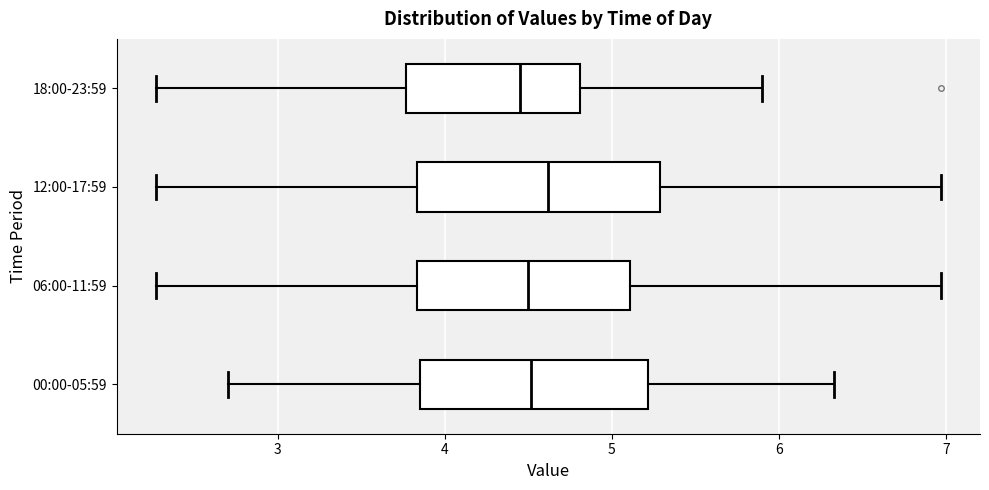

Where is the left edge of the box for 06:00-11:59 on the x-axis? The values are not printed on the chart, so give them approximately, as read against the axis.

3.8